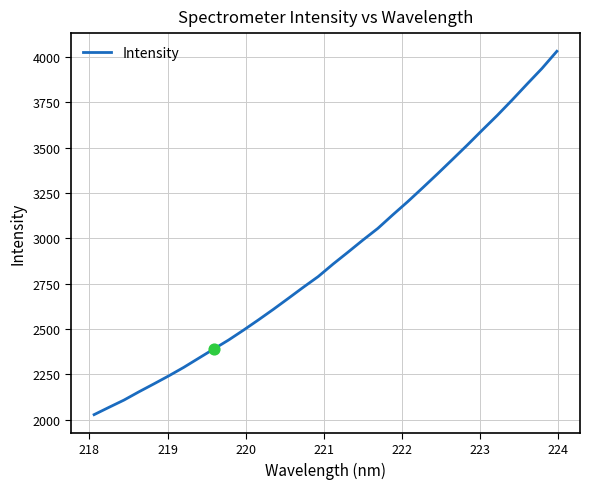

What is the difference between the maximum and minimum values?

2004.2